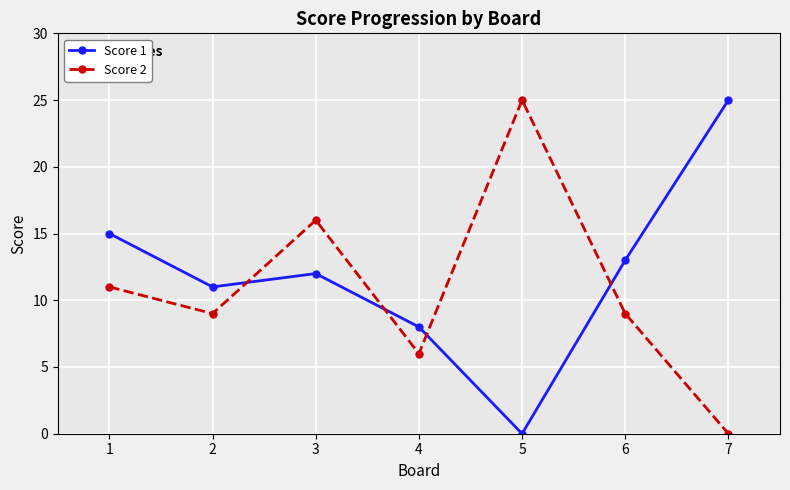

Is the value of Score 1 at 1 greater than the value of Score 2 at 2?

Yes